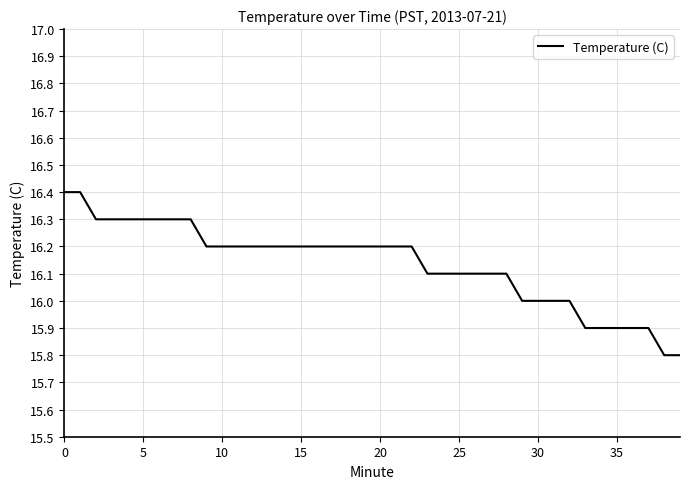

Is this an area chart (filled region under the line)?

No